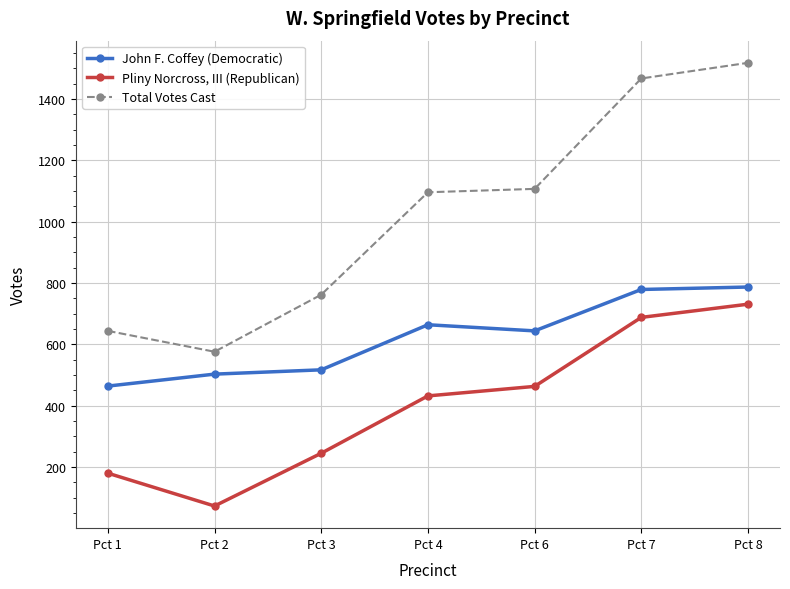

Which series has the widest spread of values?

Total Votes Cast